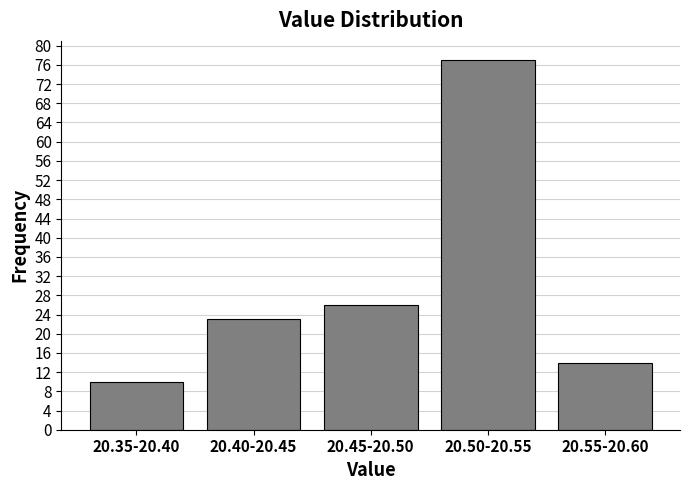

Reading left to right, list all the values displayed in this chart.

10	23	26	77	14